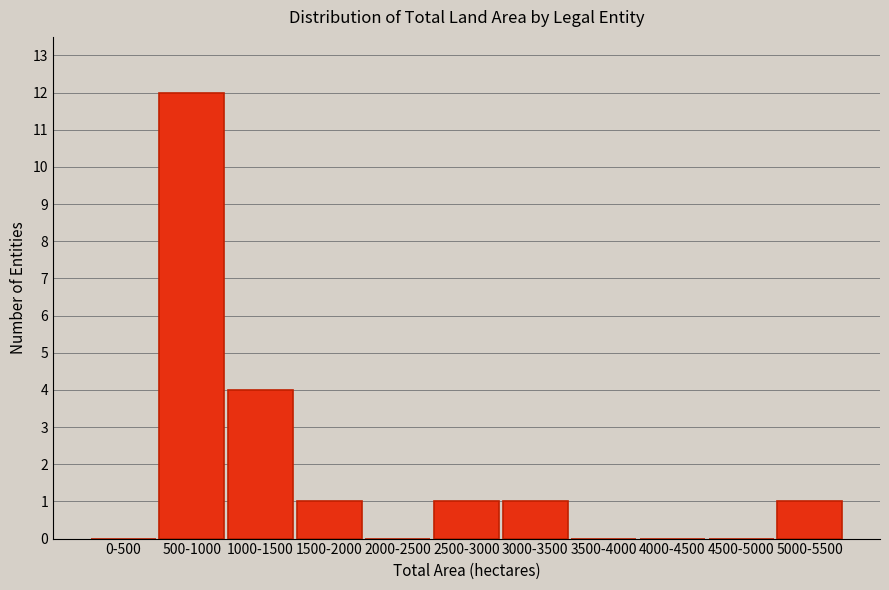

Reading left to right, transcribe all the data shown in this chart.

0-500=0	500-1000=12	1000-1500=4	1500-2000=1	2000-2500=0	2500-3000=1	3000-3500=1	3500-4000=0	4000-4500=0	4500-5000=0	5000-5500=1